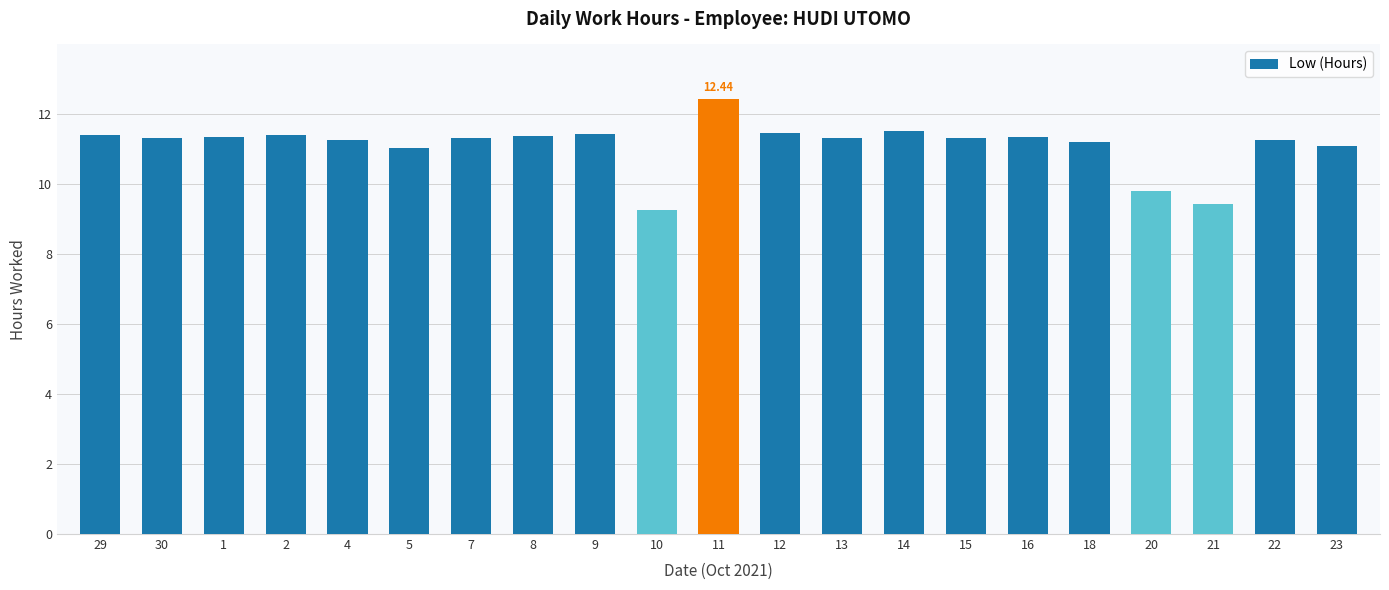

How many categories are shown in the chart?

21